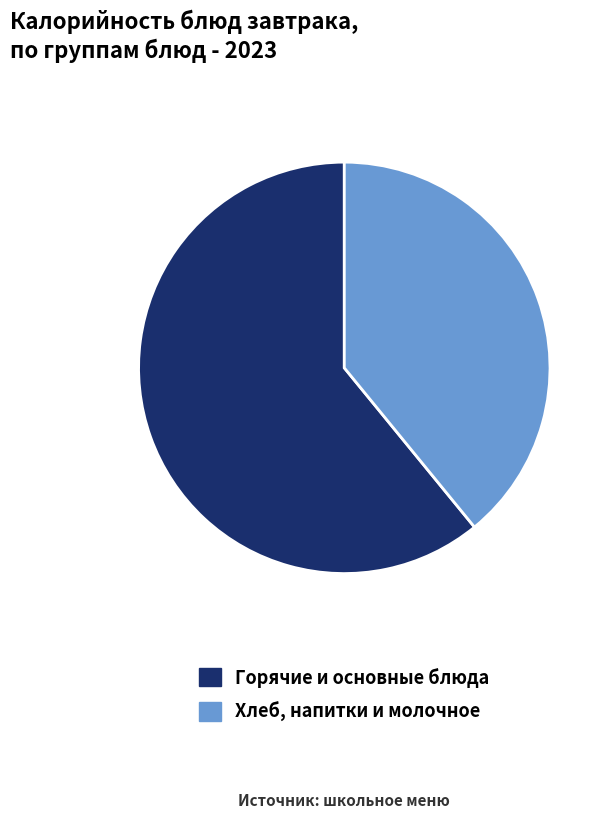

Is the sum of Горячие и основные блюда and Хлеб, напитки и молочное greater than half?

Yes